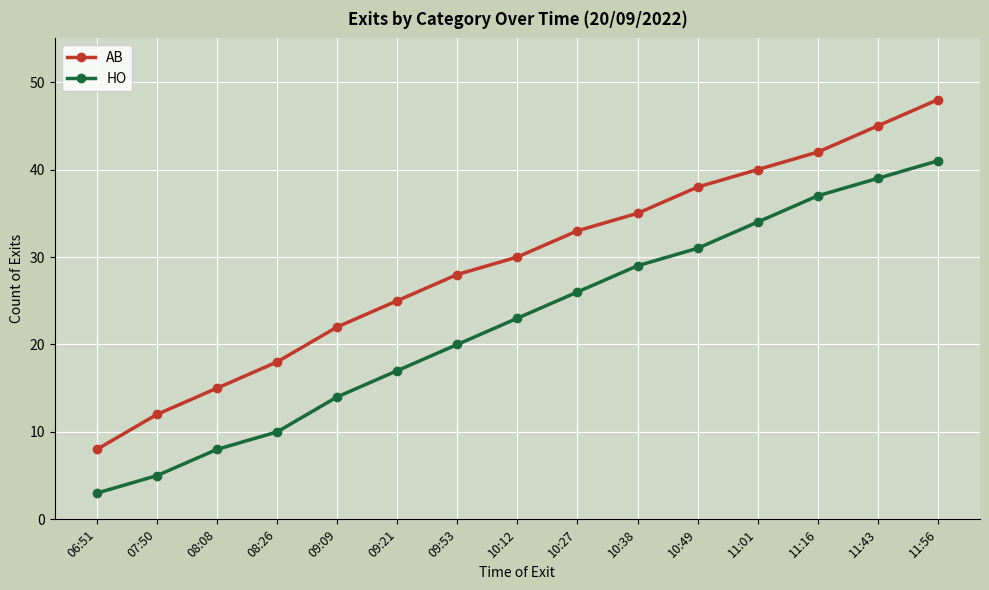

Is it true that HO equals 13 at 10:38?

False